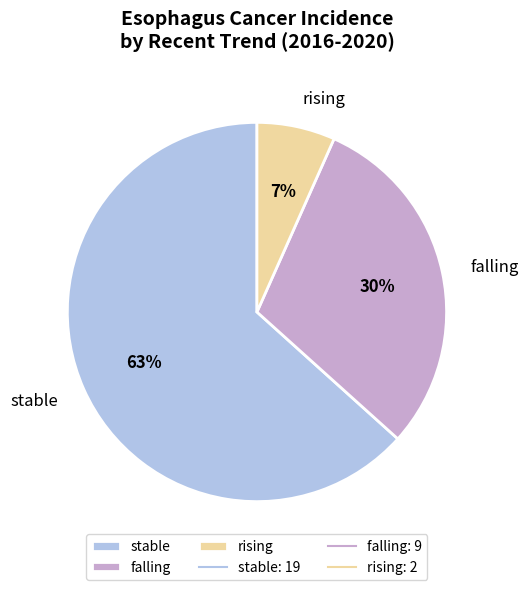

Between stable and falling, which is larger?

stable